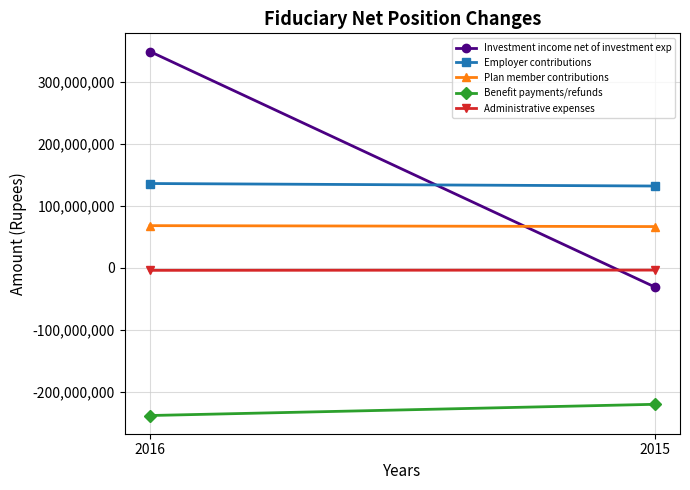

The Plan member contributions series shows 93501624.9 at 2016. True or false?

False